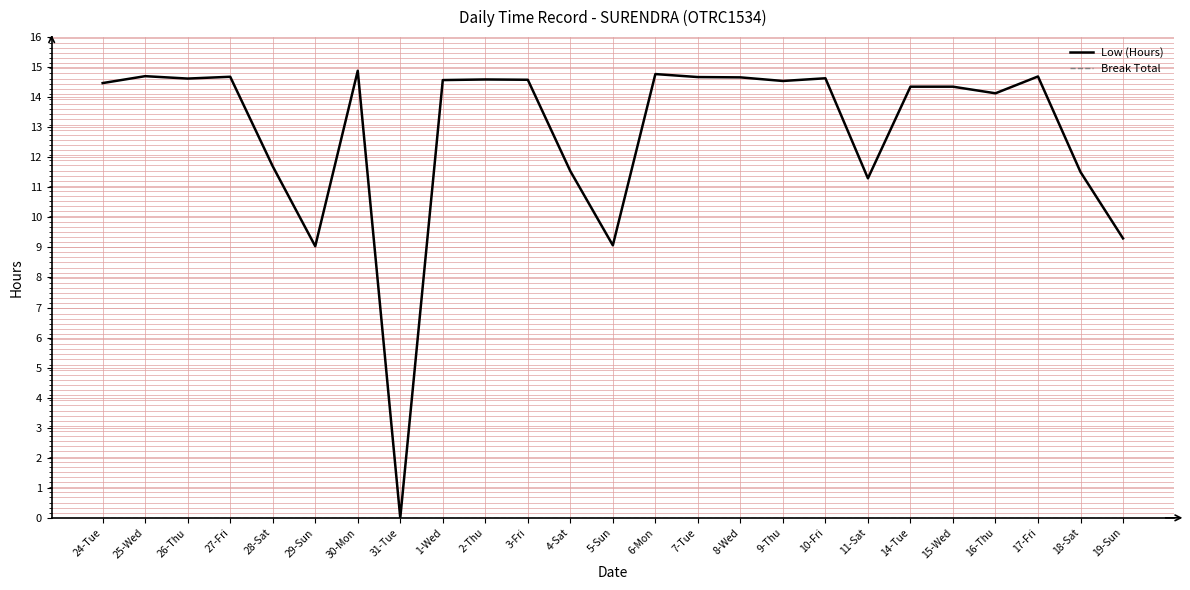

What is the maximum value shown in the chart?

14.9